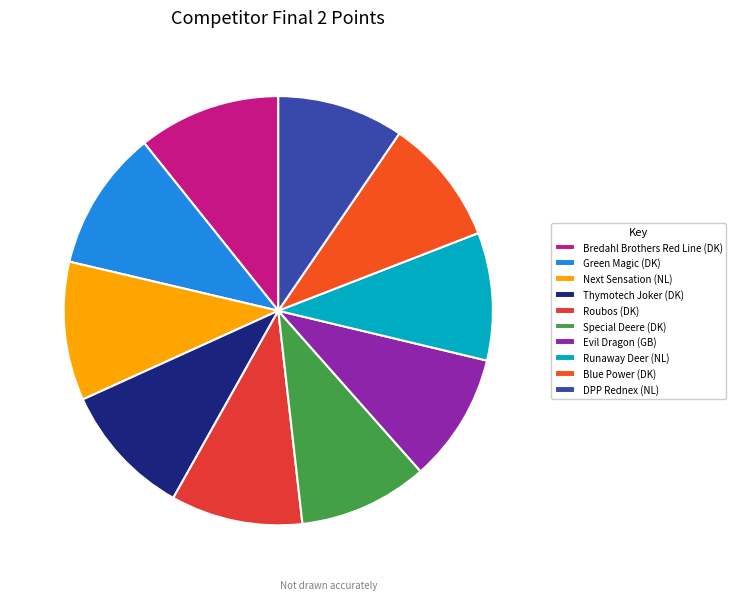

Which category has the smallest portion of the pie?

DPP Rednex (NL)